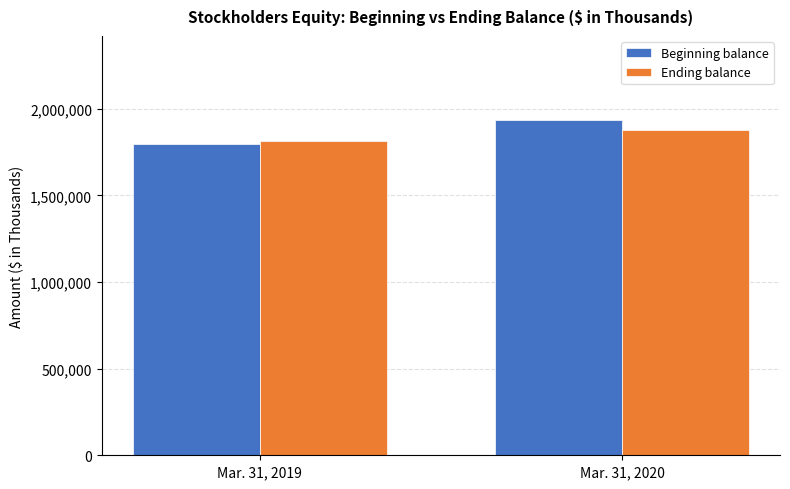

What is the sum of all Ending balance values?

3693862